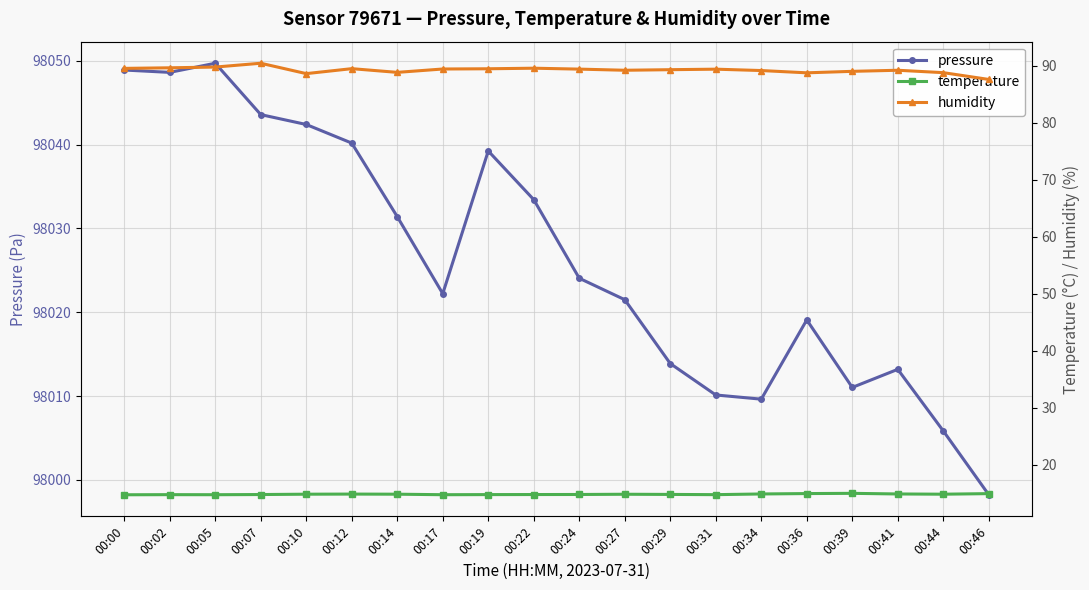

The temperature series shows 14.8 at 00:22. True or false?

True